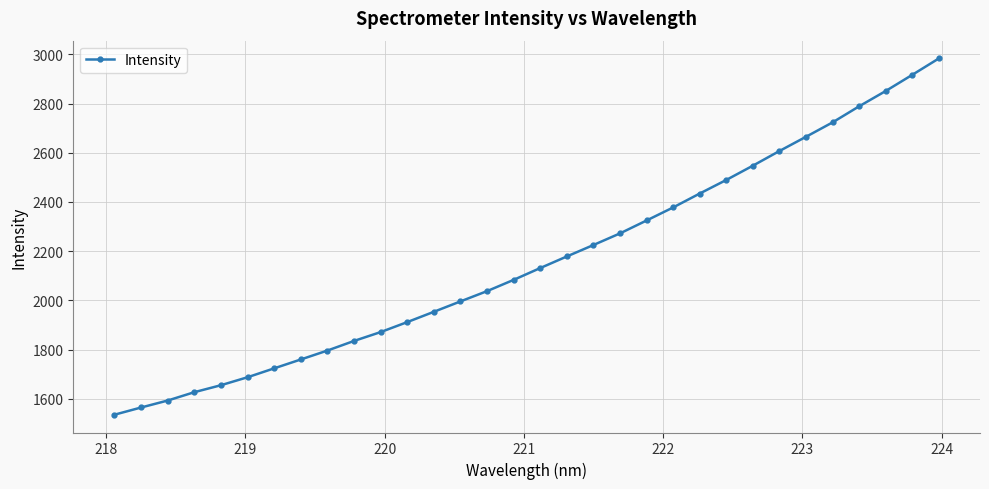

What is the minimum value shown in the chart?

1535.4